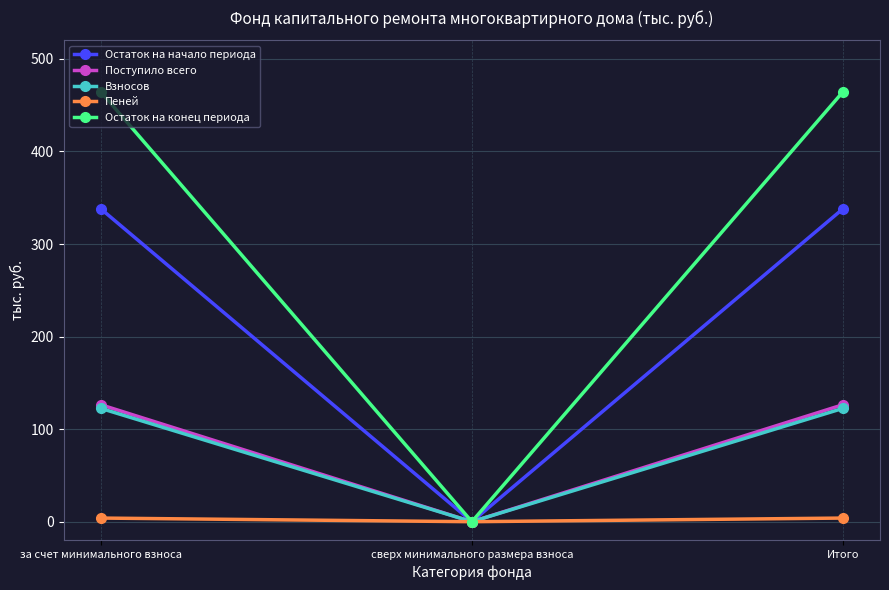

At which label does Взносов reach its minimum?

сверх минимального размера взноса